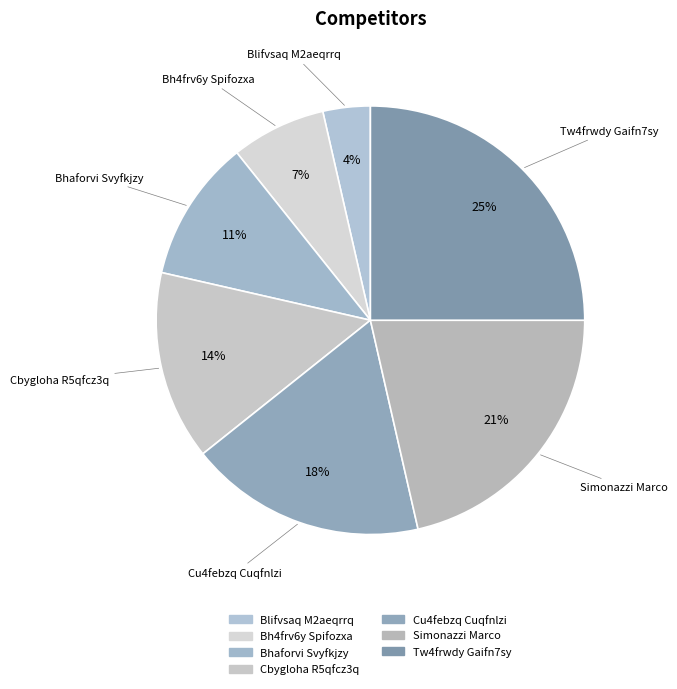

Is there any slice that represents more than half of the pie?

No